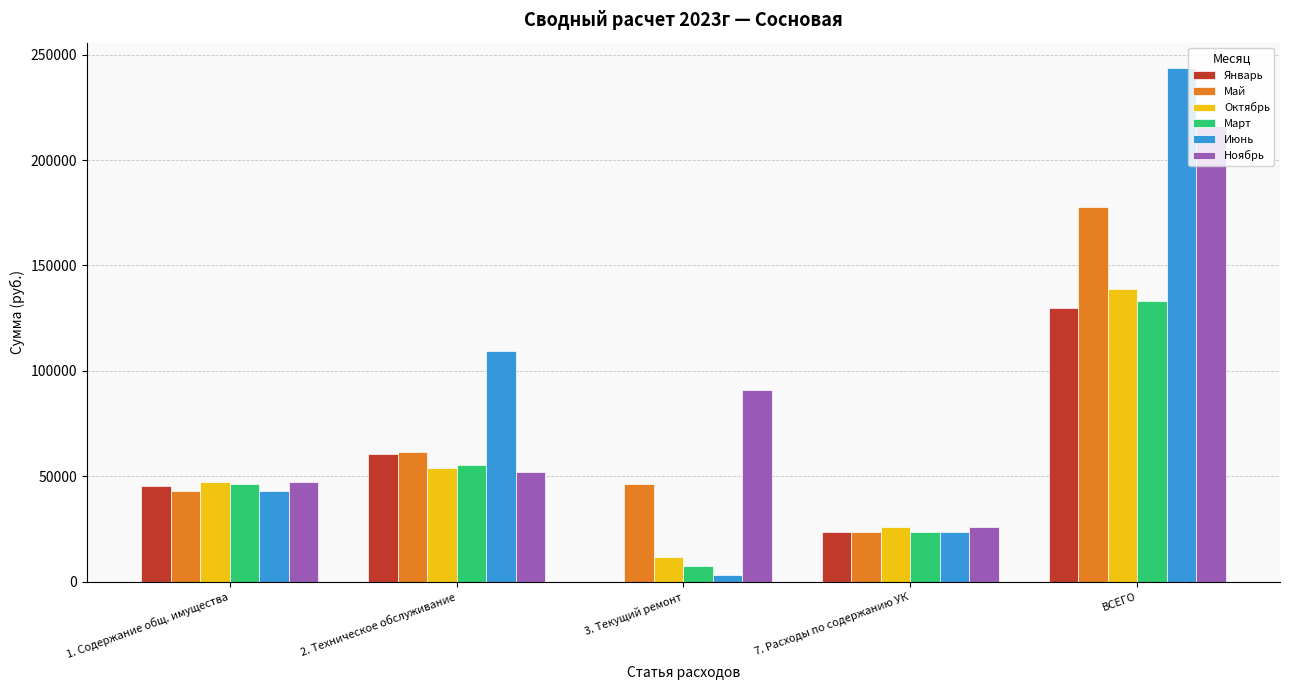

How many data points in Март are above 46403?

3